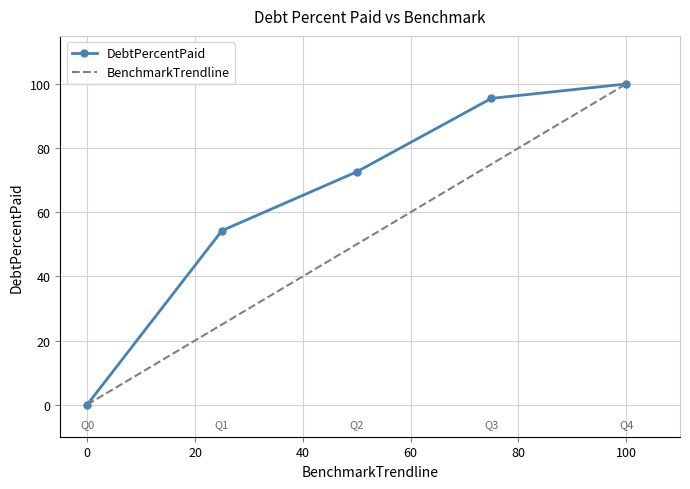

List the series in order of their overall mean, highest first.

DebtPercentPaid, BenchmarkTrendline